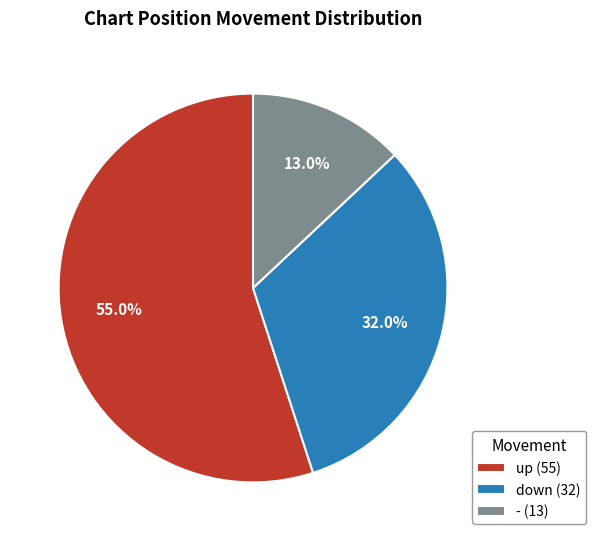

To the nearest percent, what percentage of the pie is down?

32%